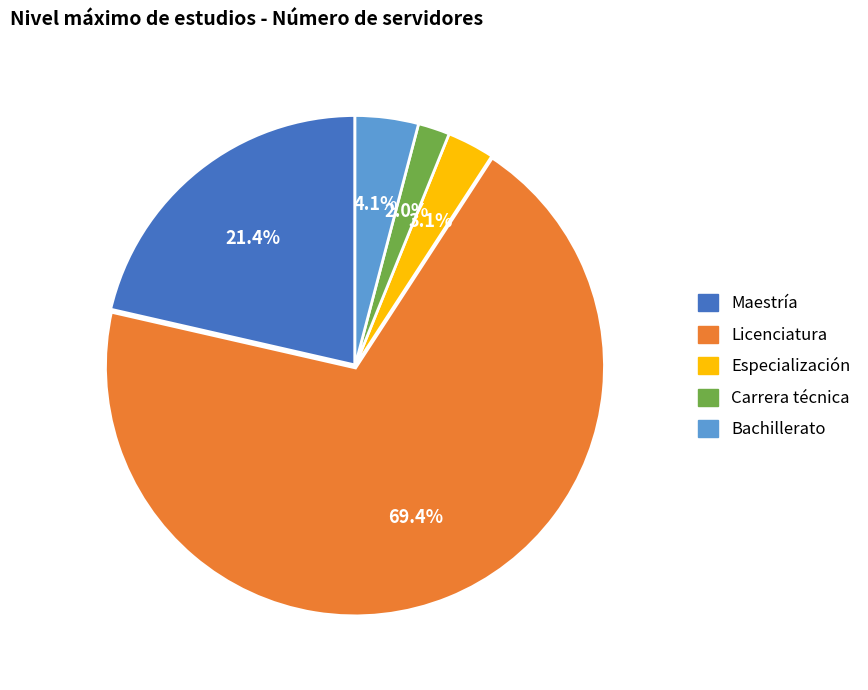

To the nearest percent, what portion does Maestría represent?

21%